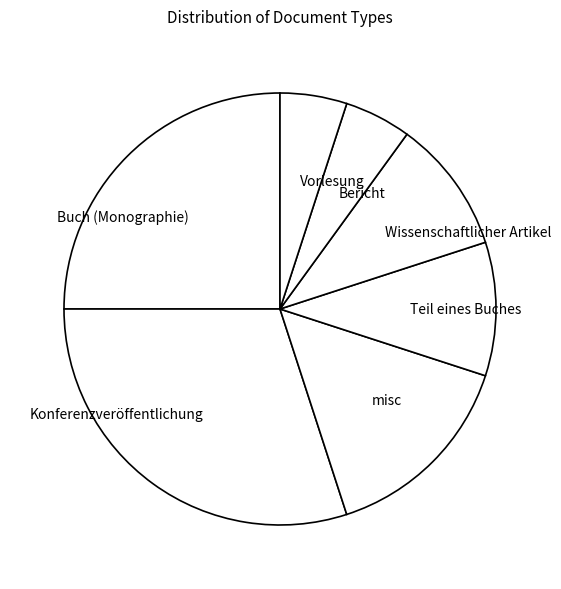

Which category has the biggest portion of the pie?

Konferenzveröffentlichung